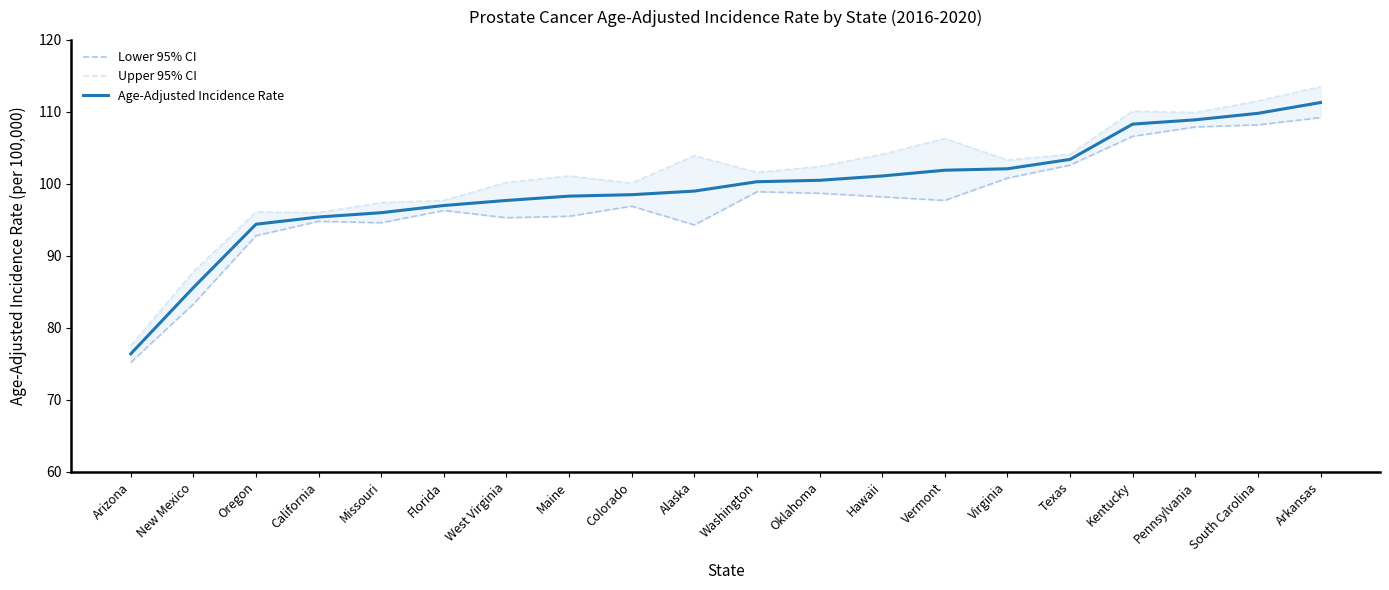

What is the greatest value displayed?

113.5